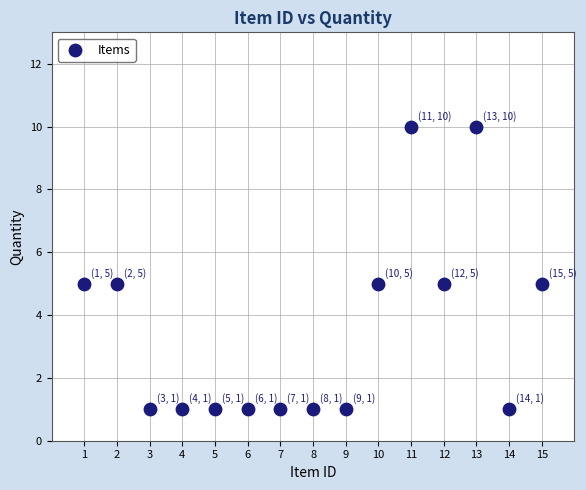

What is the range of Y values (max minus min)?

9